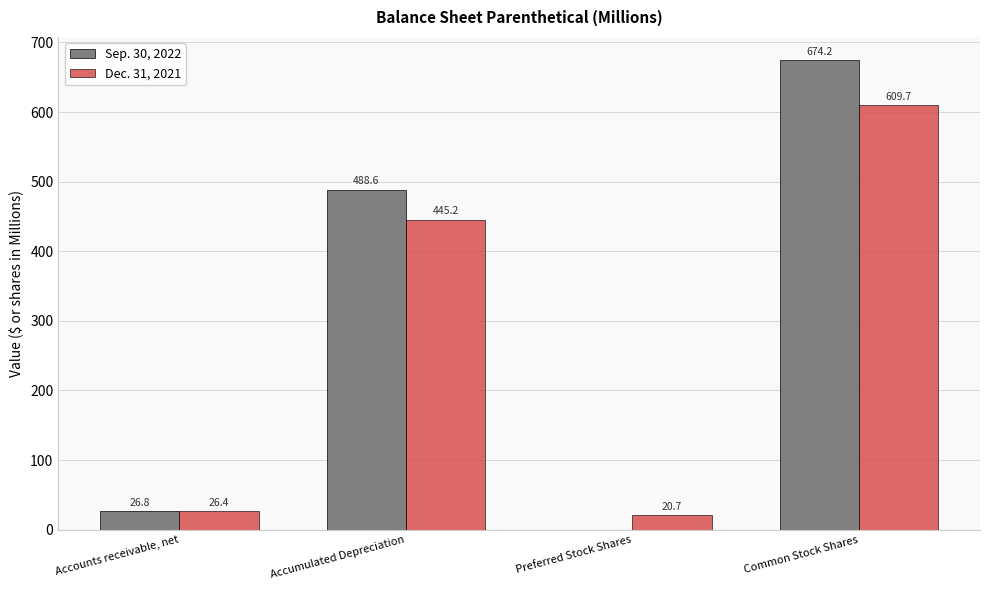

Which category has the highest value across all series?

Common Stock Shares